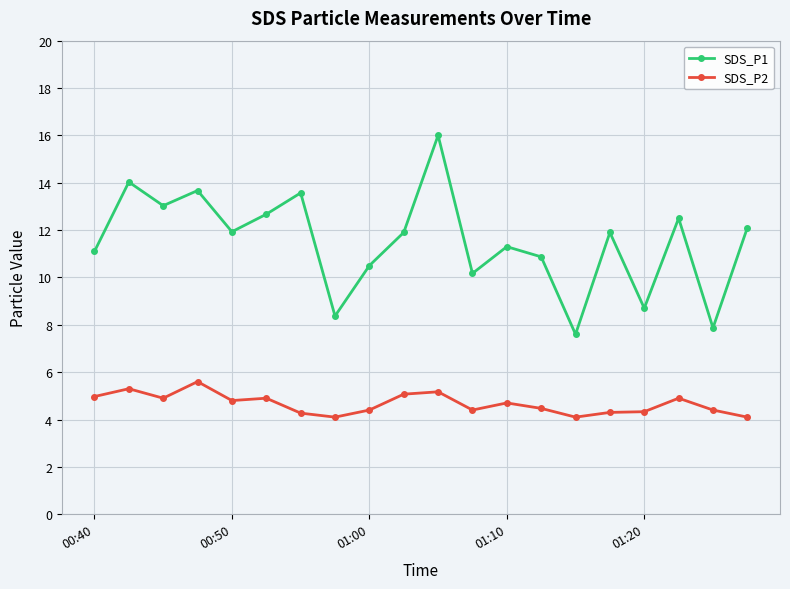

Which series has the widest spread of values?

SDS_P1